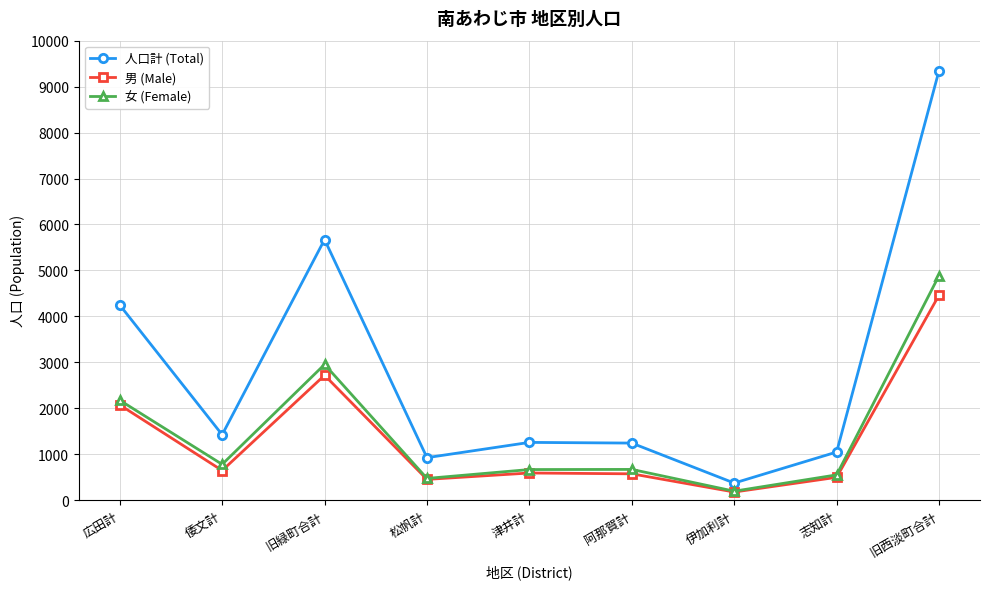

Rank the series by their maximum value, from lowest to highest.

男 (Male), 女 (Female), 人口計 (Total)